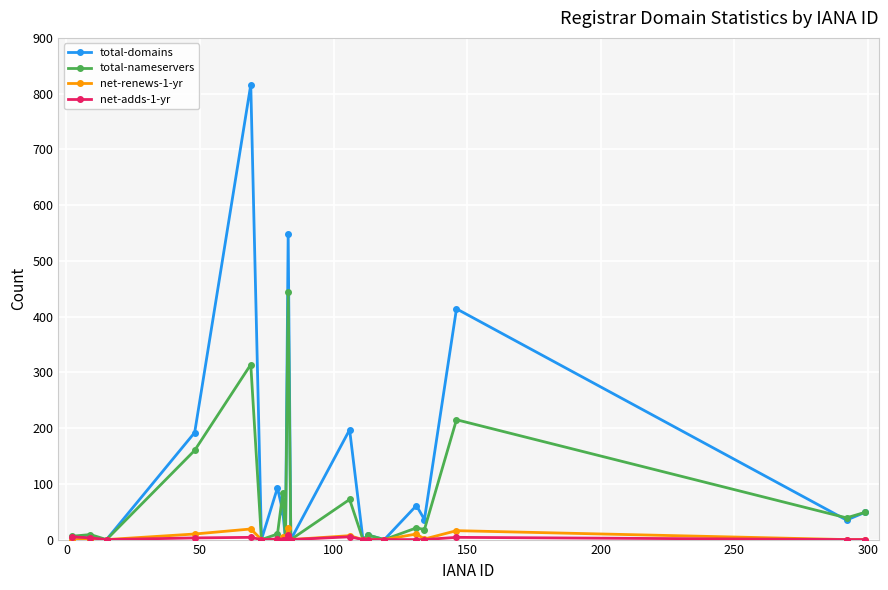

True or false: total-domains has more than 0 points higher than both neighbors.

True